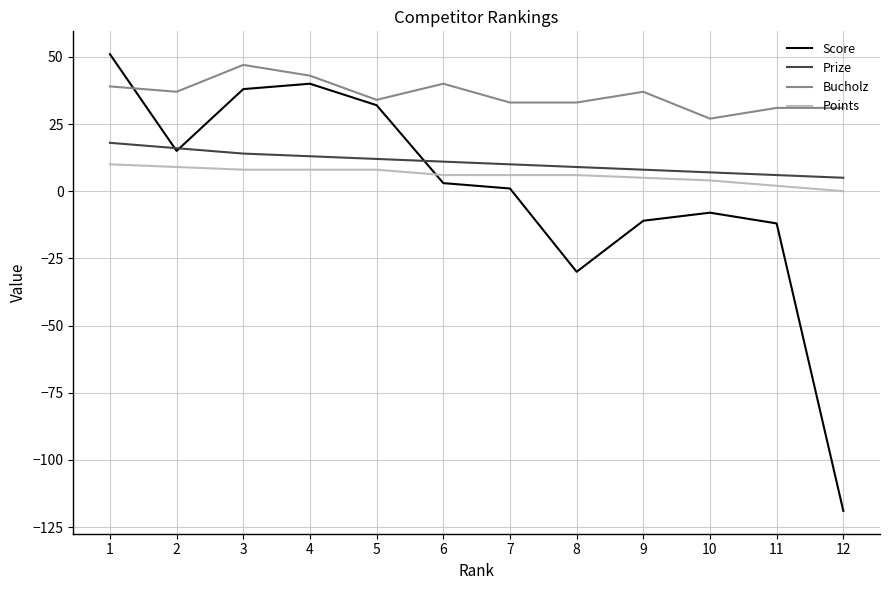

Where is Score nearest to the value -34?

8